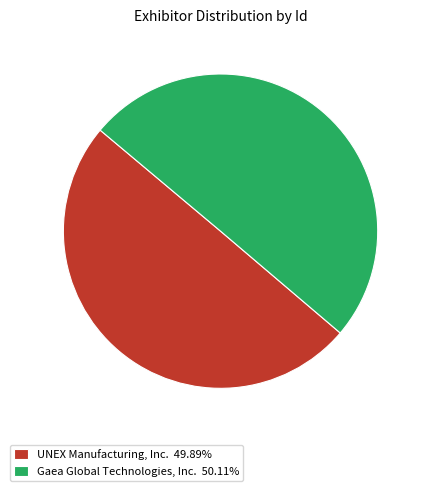

True or false: Gaea Global Technologies, Inc. accounts for 57% of the total.

False